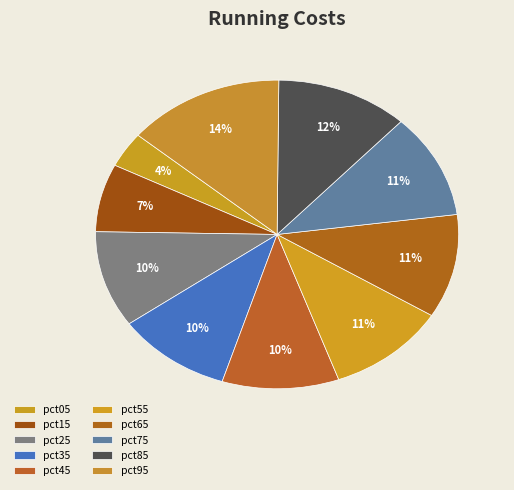

Count the number of slices in the pie.

10